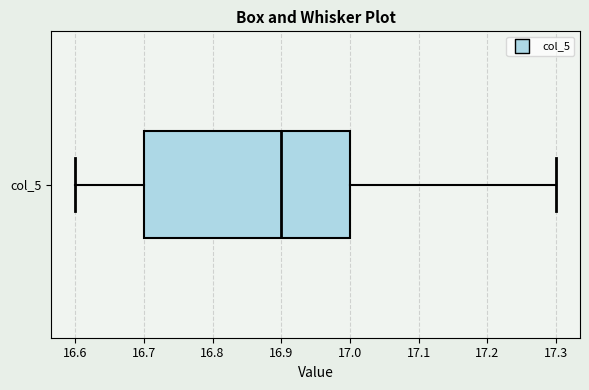

Transcribe this box plot: give where the median line is, the range the box spans, and where the two whiskers end, as read against the x-axis. The values are not printed on the chart, so give them approximately, as read against the axis.

median 16.9, box 16.7 to 17.0, whiskers 16.6 to 17.3